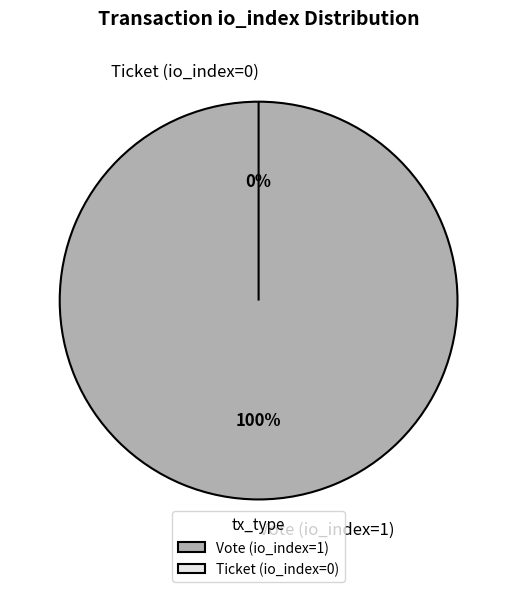

Do Vote (io_index=1) and Ticket (io_index=0) together represent more than half of the pie?

Yes